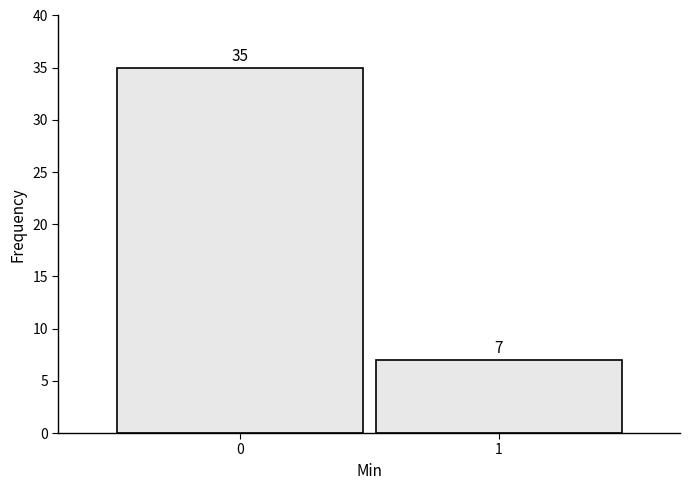

Reading left to right, extract all data points from this chart.

0=35	1=7